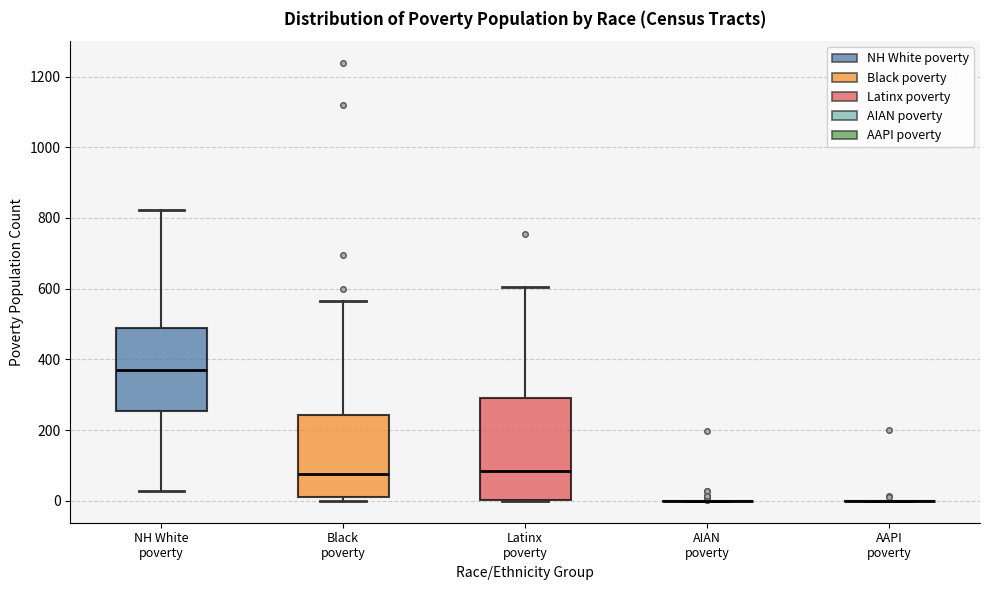

Reading left to right, read every box against the y-axis: the position of its median line, the range the box covers, and the ends of its whiskers. The values are not printed on the chart, so give them approximately, as read against the axis.

NH White poverty: median 380, box 260 to 480, whiskers 20 to 820
Black poverty: median 80, box 20 to 240, whiskers 0 to 560
Latinx poverty: median 80, box 0 to 300, whiskers 0 to 600
AIAN poverty: box collapsed to a line at 0, whiskers 0 to 0
AAPI poverty: box collapsed to a line at 0, whiskers 0 to 0